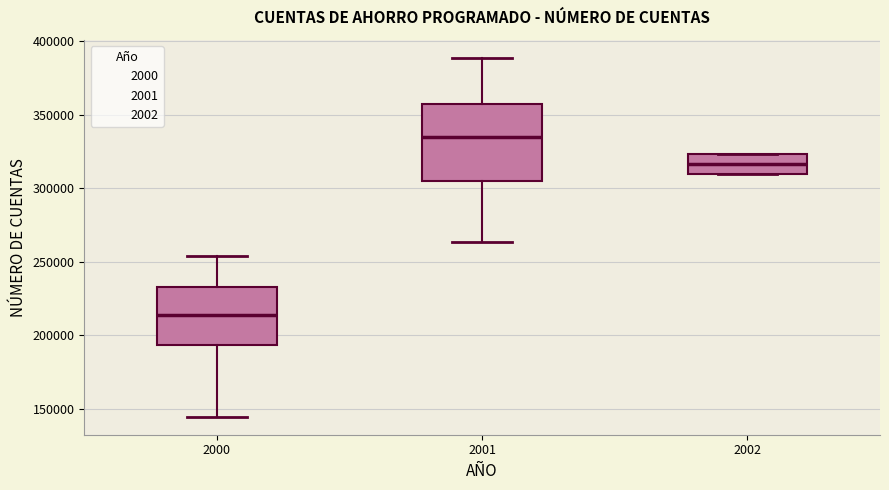

Where is the lower edge of the box at x = 2001 on the y-axis? The values are not printed on the chart, so give them approximately, as read against the axis.

305000